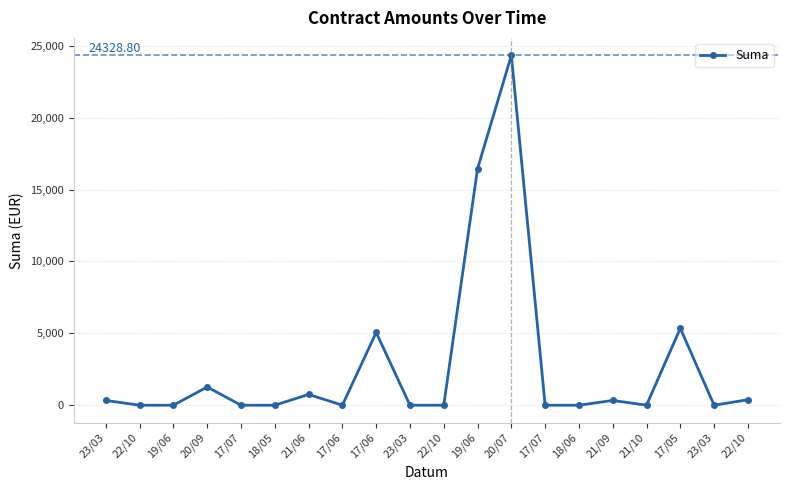

What is the maximum value shown in the chart?

24328.8